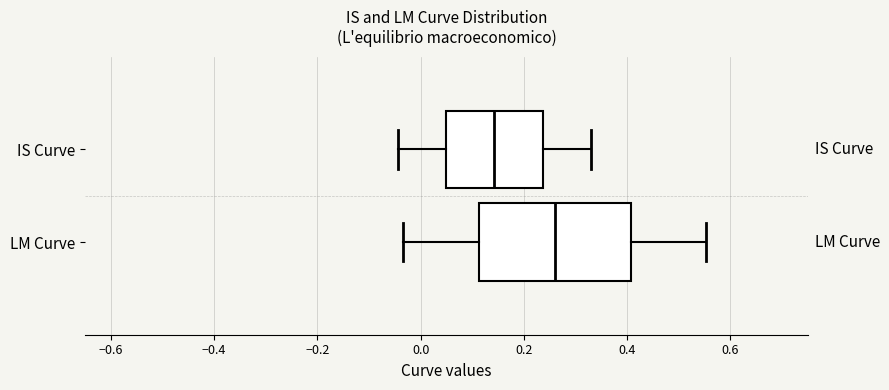

Which box has the furthest to the right median line?

LM Curve